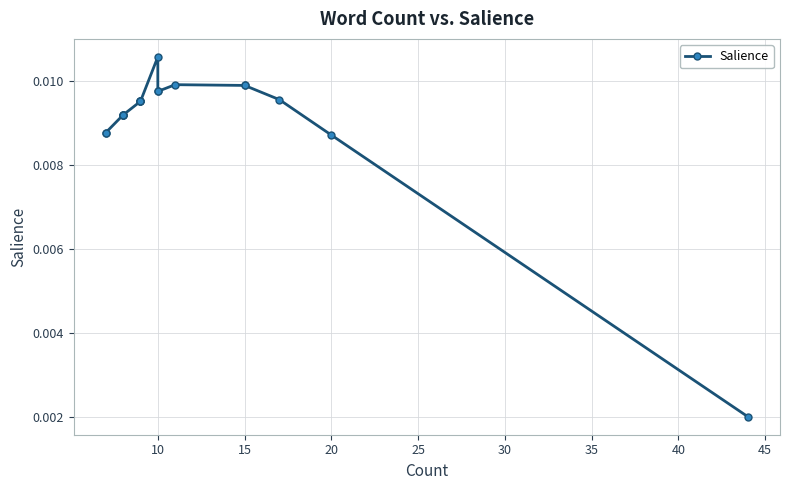

Is it true that the value at 17 is 0.0?

False